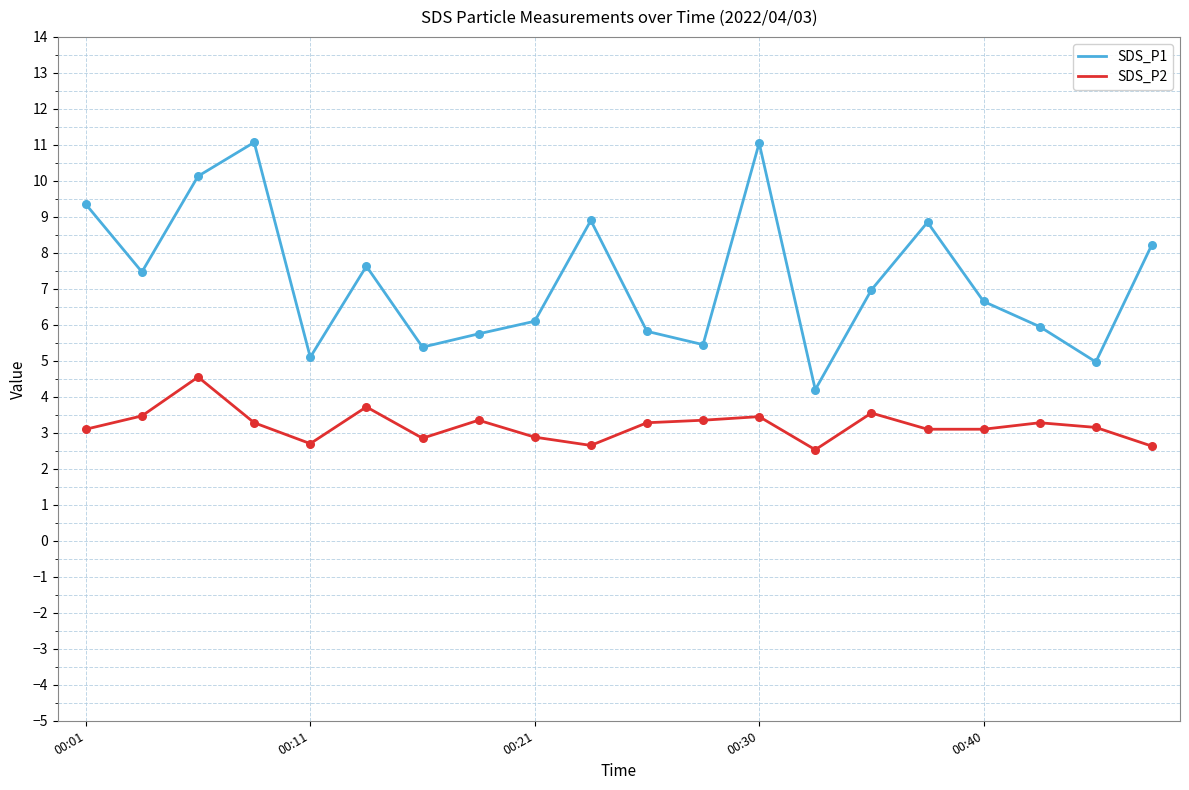

Which series has the largest total across all categories?

SDS_P1